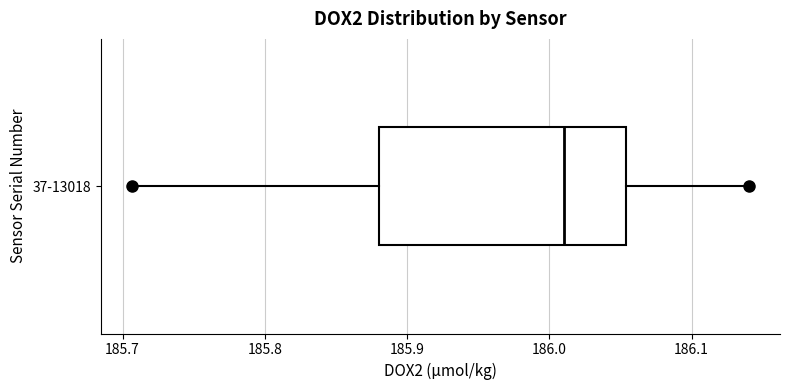

Read this box plot against the x-axis: the position of the median line, the range covered by the box, and the ends of both whiskers. The values are not printed on the chart, so give them approximately, as read against the axis.

median 186.01, box 185.88 to 186.05, whiskers 185.71 to 186.14